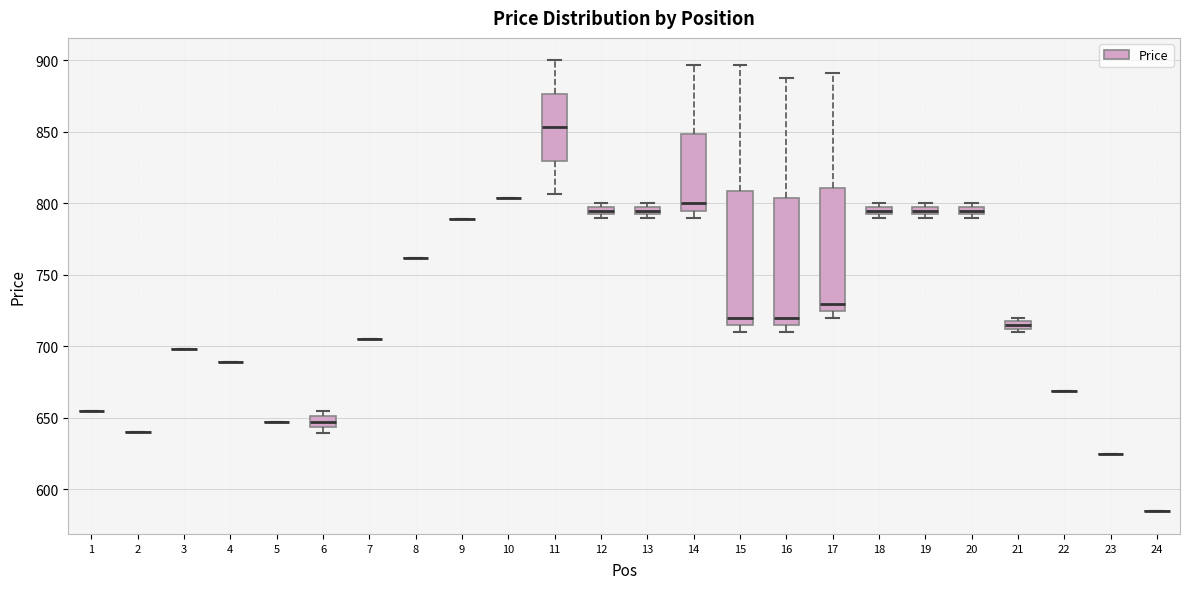

Where is the lower edge of the box at x = 14 on the y-axis? The values are not printed on the chart, so give them approximately, as read against the axis.

795